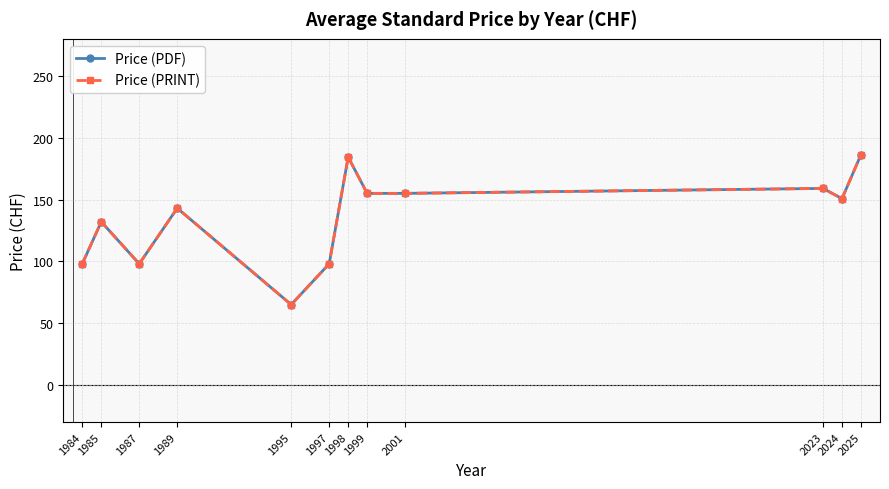

True or false: Price (PRINT) and Price (PDF) cross at least once.

False